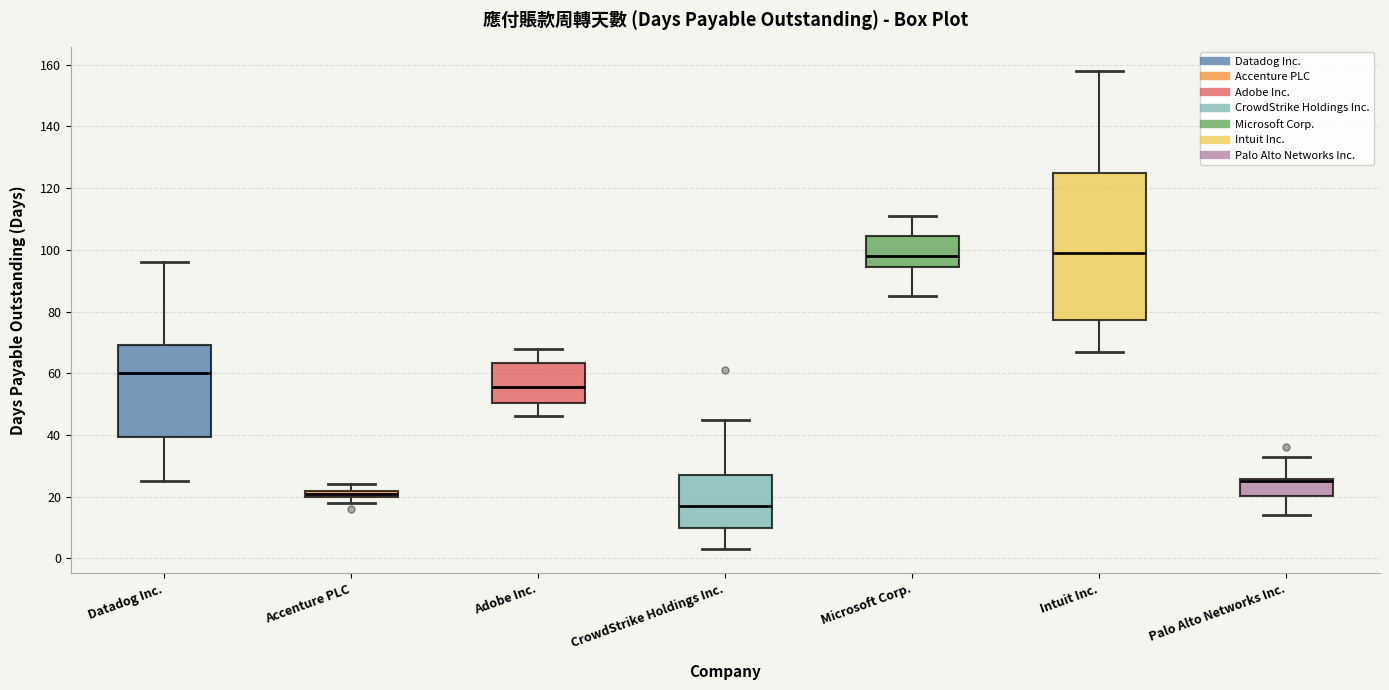

Comparing the boxes themselves (not the whiskers), which one is the tallest?

Intuit Inc.